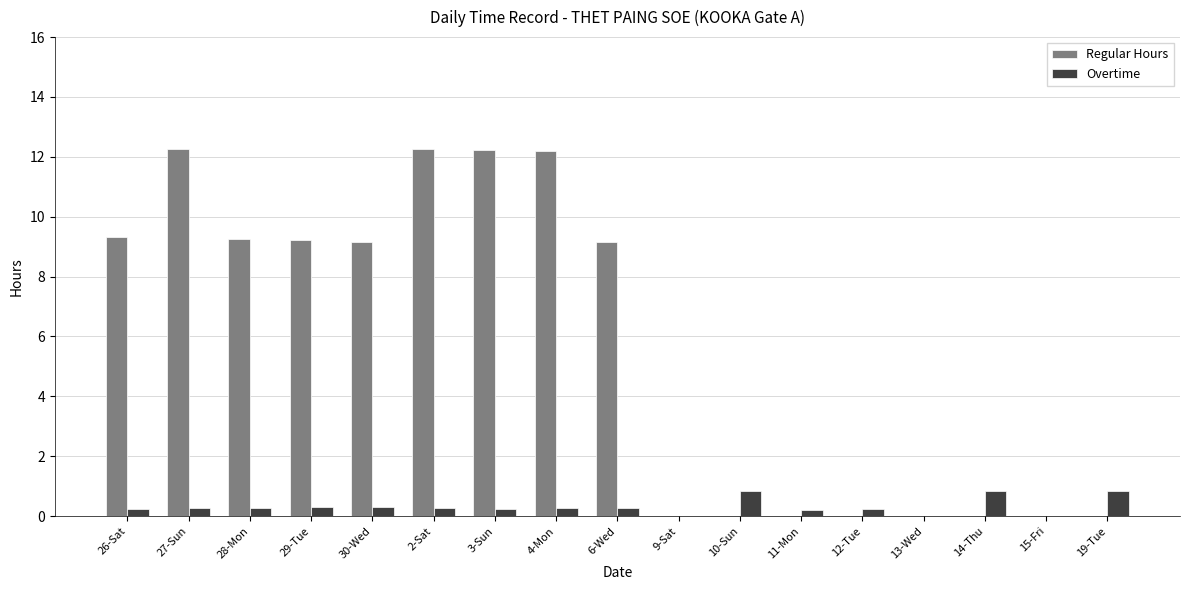

Which series has the largest total across all categories?

Regular Hours